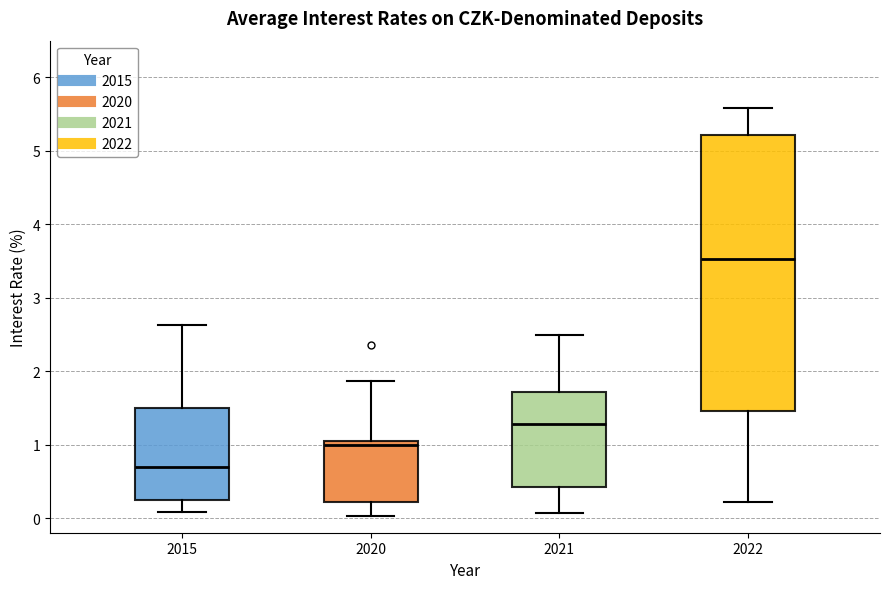

Reading left to right, transcribe this box plot: for each box, give where its median line is, the range the box spans, and where its two whiskers end, as read against the y-axis. The values are not printed on the chart, so give them approximately, as read against the axis.

2015: median 0.7, box 0.2 to 1.5, whiskers 0.1 to 2.6
2020: median 1.0, box 0.2 to 1.1, whiskers 0.0 to 1.9
2021: median 1.3, box 0.4 to 1.7, whiskers 0.1 to 2.5
2022: median 3.5, box 1.5 to 5.2, whiskers 0.2 to 5.6